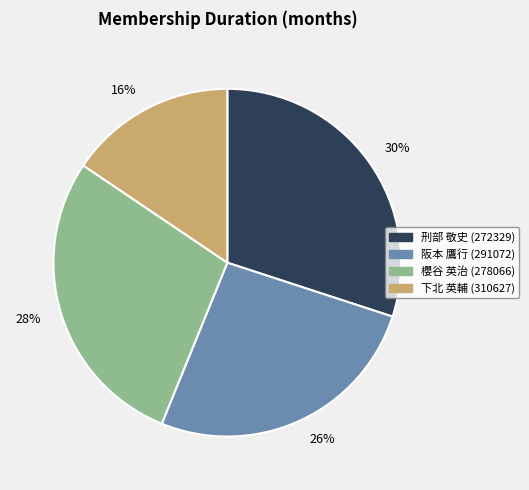

Which has a higher value, 阪本 鷹行 (291072) or 櫻谷 英治 (278066)?

櫻谷 英治 (278066)